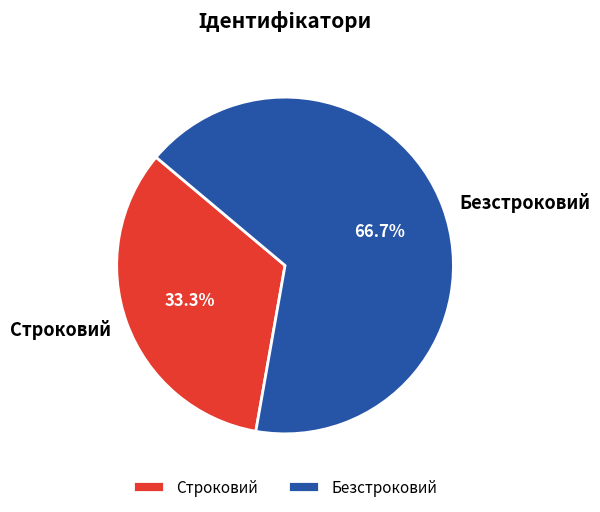

What percentage do Строковий and Безстроковий together represent?

100.0%